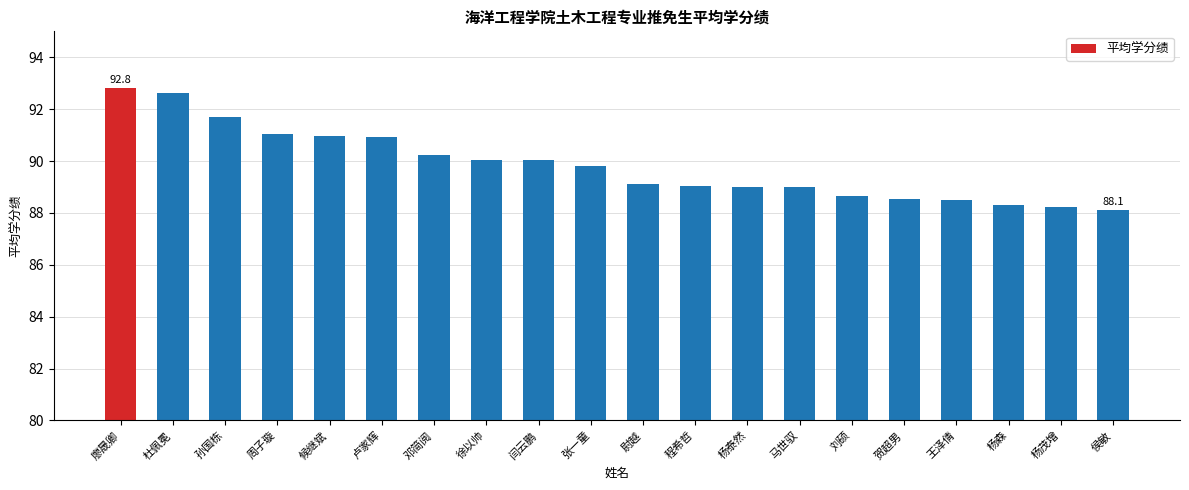

What is the difference between the values at 杨森 and 杨茂增?

0.1